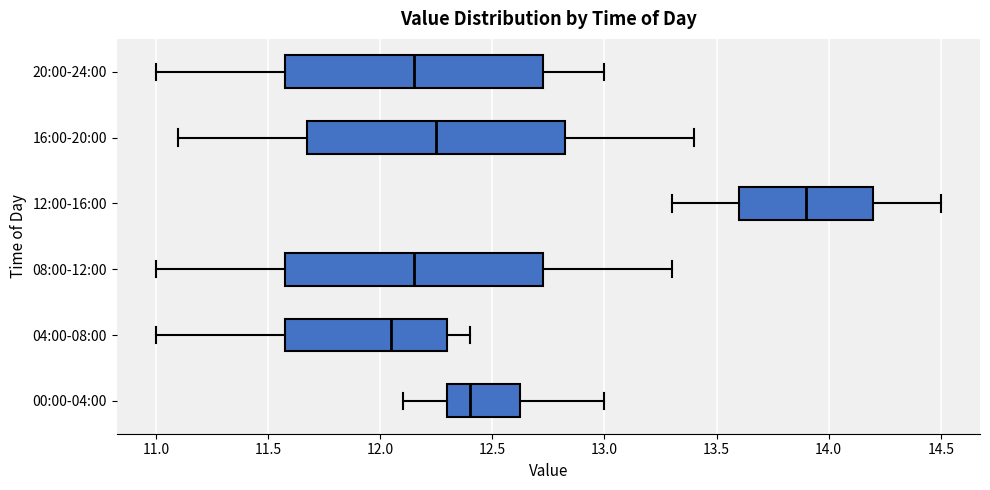

Which box's median line is the furthest to the left?

04:00-08:00